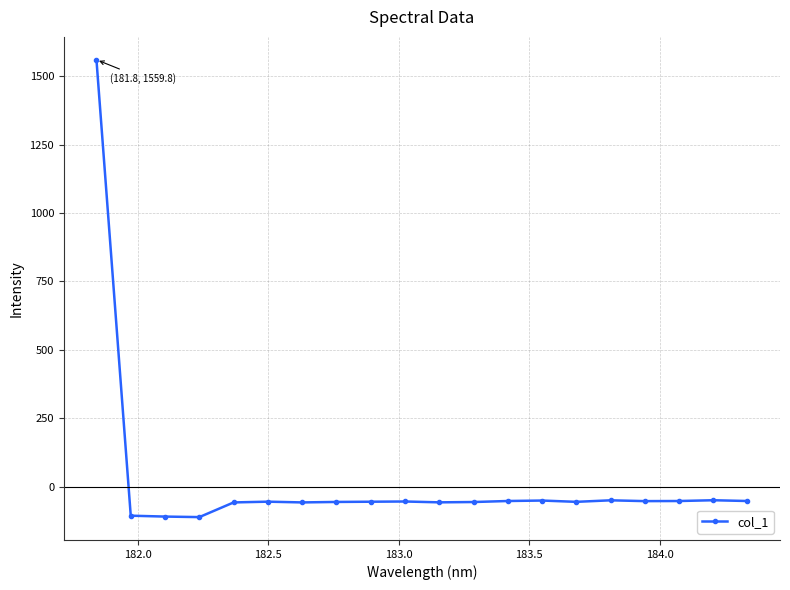

What is the maximum value shown in the chart?

1559.8